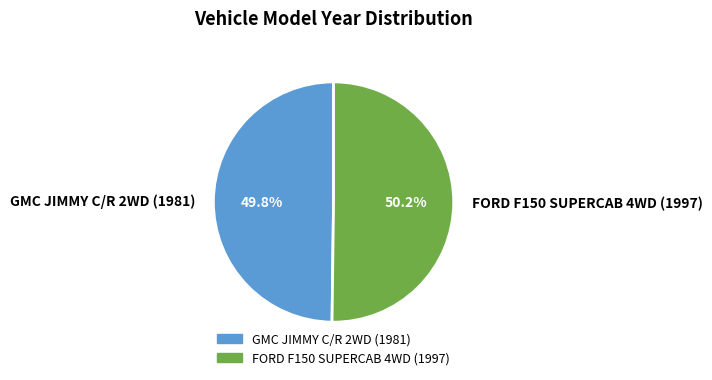

Is there a majority slice in this chart?

Yes